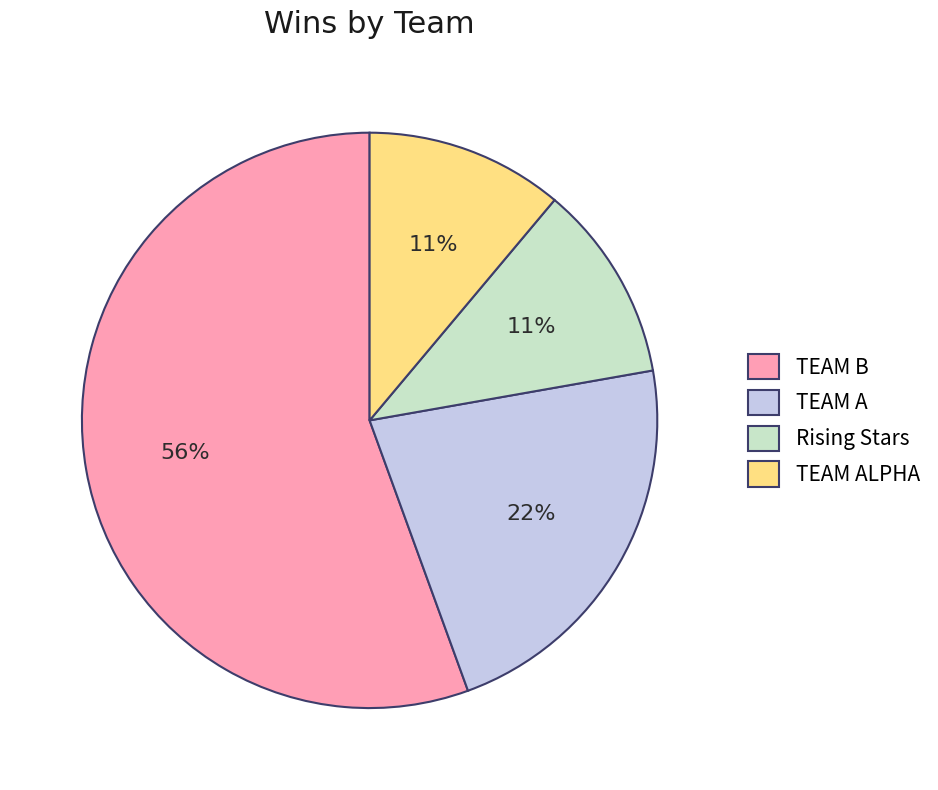

Does any single category account for the majority?

Yes